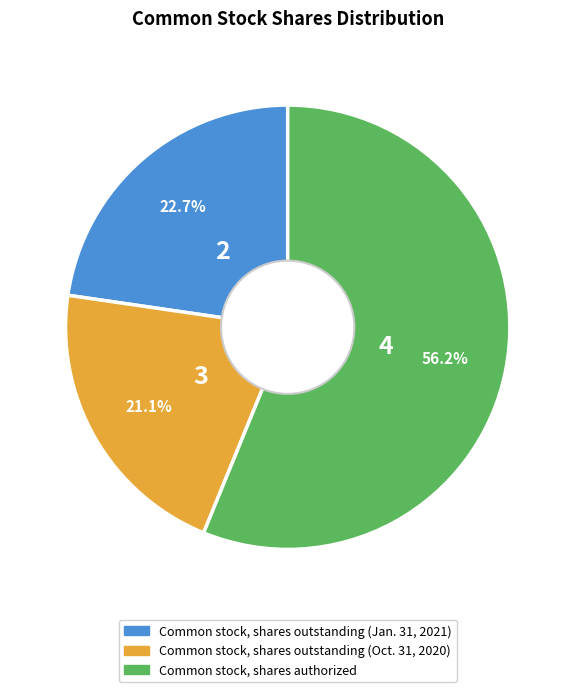

Approximately how many times larger is the value at Common stock, shares outstanding (Oct. 31, 2020) compared to Common stock, shares authorized?

0.4